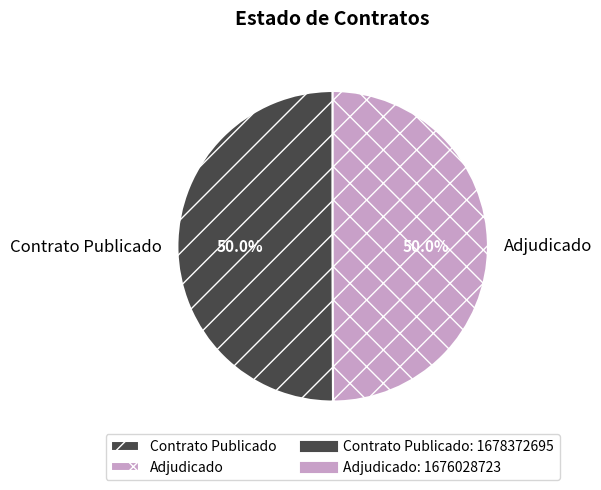

How much of the chart is everything except Adjudicado?

50.0%